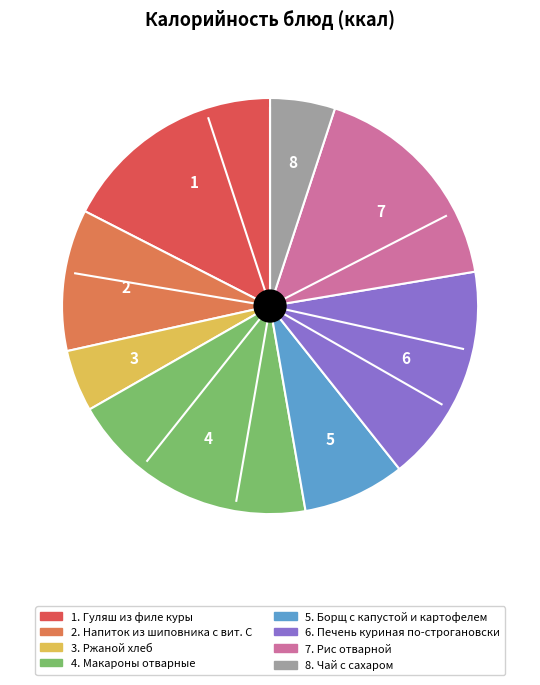

Count the number of slices in the pie.

8